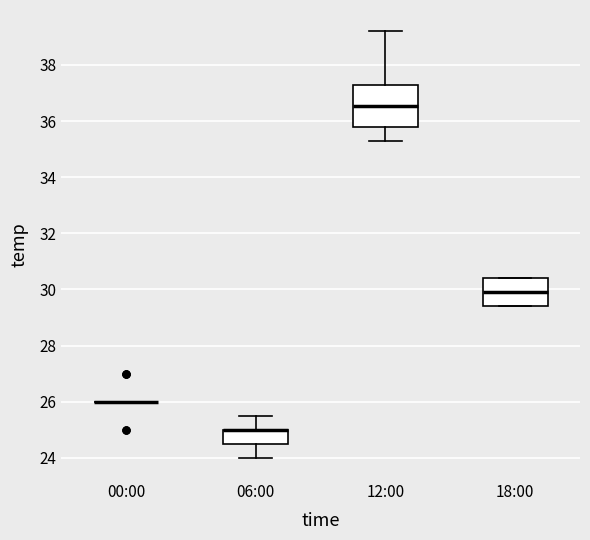

Reading left to right, transcribe this box plot: for each box, give where its median line is, the range the box spans, and where its two whiskers end, as read against the y-axis. The values are not printed on the chart, so give them approximately, as read against the axis.

00:00: box collapsed to a line at 26.0, whiskers 26.0 to 26.0
06:00: median 25.0 (drawn on the box's upper edge), box 24.6 to 25.0, whiskers 24.0 to 25.6
12:00: median 36.6, box 35.8 to 37.4, whiskers 35.4 to 39.2
18:00: median 30.0, box 29.4 to 30.4, whiskers 29.4 to 30.4